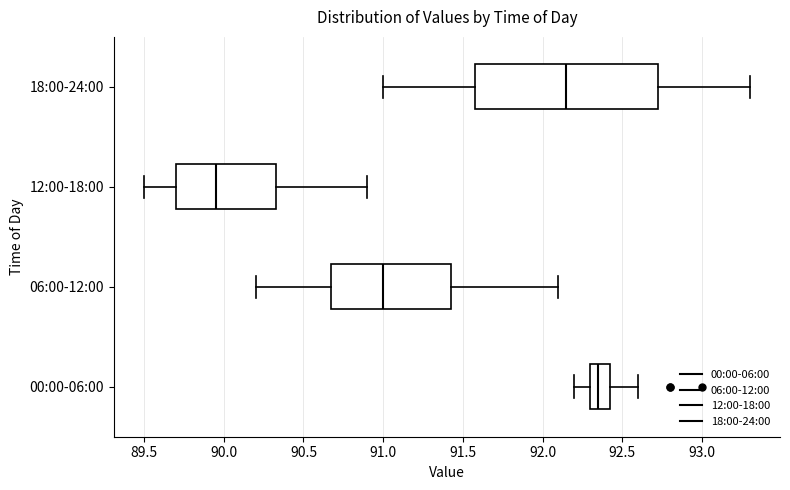

Which box has the furthest to the left median line?

12:00-18:00